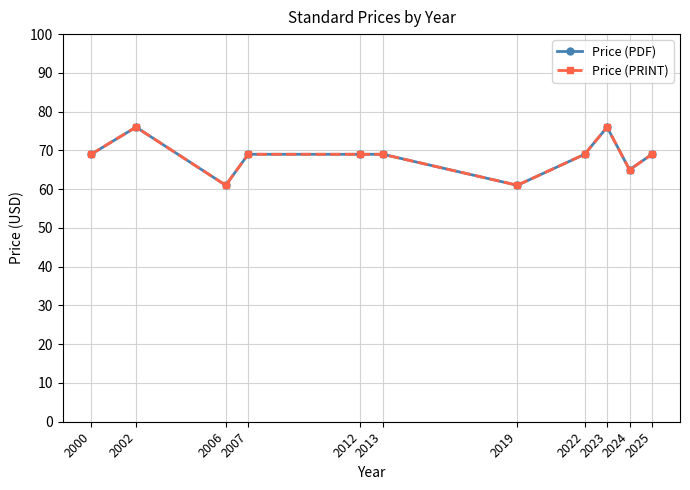

Is this an area chart (filled region under the line)?

No